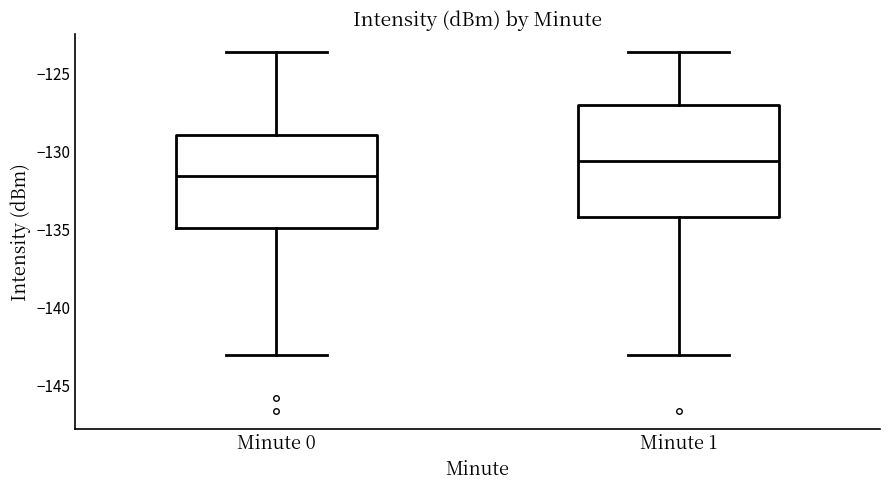

Reading left to right, read every box against the y-axis: the position of its median line, the range the box covers, and the ends of its whiskers. The values are not printed on the chart, so give them approximately, as read against the axis.

Minute 0: median -131.5, box -135.0 to -129.0, whiskers -143.0 to -123.5
Minute 1: median -130.5, box -134.0 to -127.0, whiskers -143.0 to -123.5